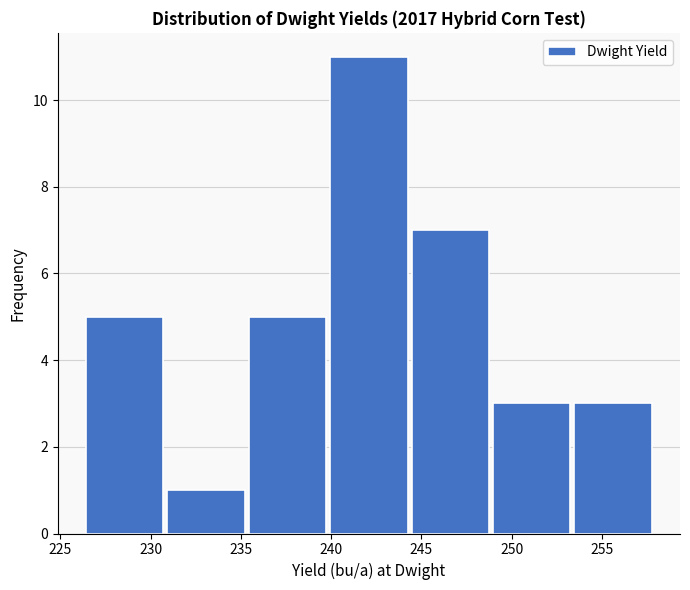

Reading left to right, transcribe this chart: for each bar, give the range it covers on the x-axis and its height. Neither the bar edges nor the heights are printed on the chart, so give them approximately, as read against the axes.

226.5 to 231.0: 5
231.0 to 235.5: 1
235.5 to 240.0: 5
240.0 to 244.5: 11
244.5 to 249.0: 7
249.0 to 253.5: 3
253.5 to 258.0: 3